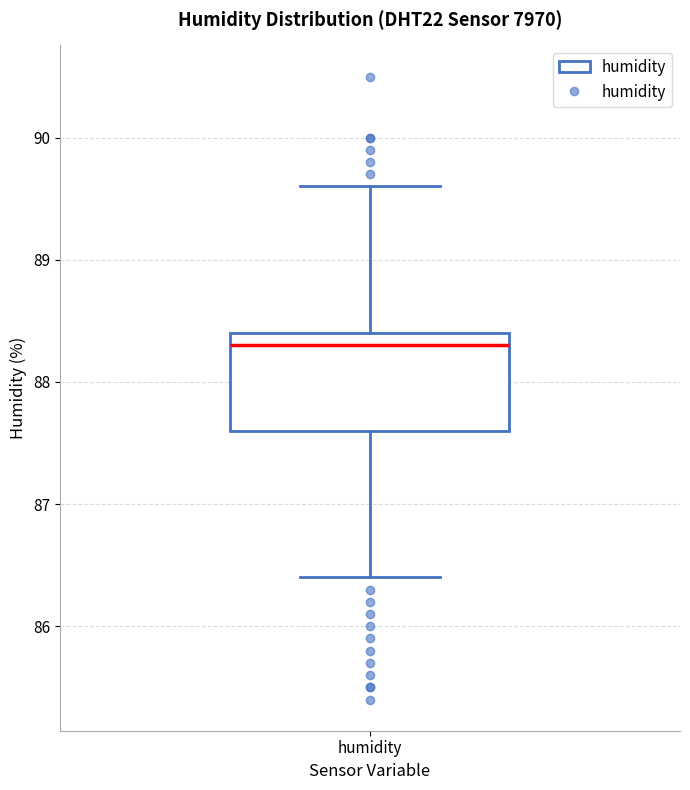

Transcribe this box plot: give where the median line is, the range the box spans, and where the two whiskers end, as read against the y-axis. The values are not printed on the chart, so give them approximately, as read against the axis.

median 88.3, box 87.6 to 88.4, whiskers 86.4 to 89.6